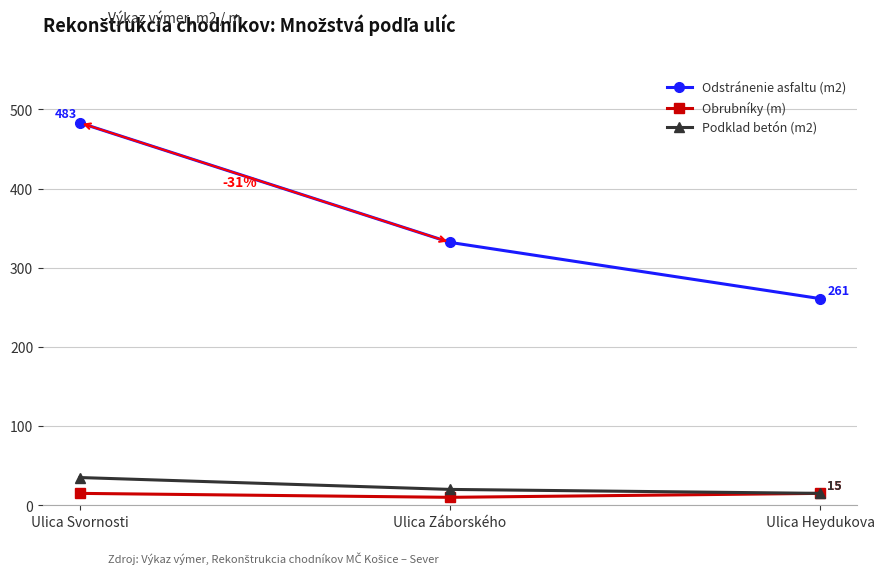

How many values in the Podklad betón (m2) series are below 20?

1